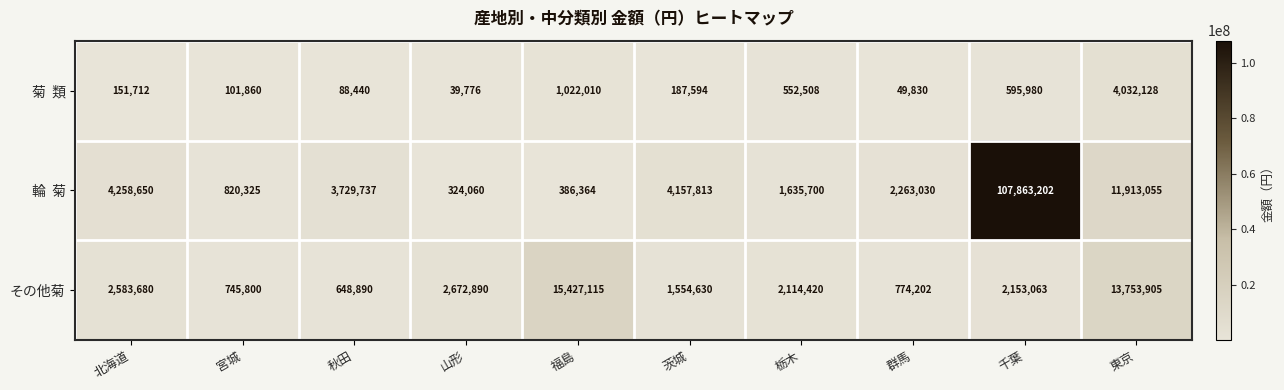

What is the difference between the その他菊 values at 山形 and 宮城?

1927090